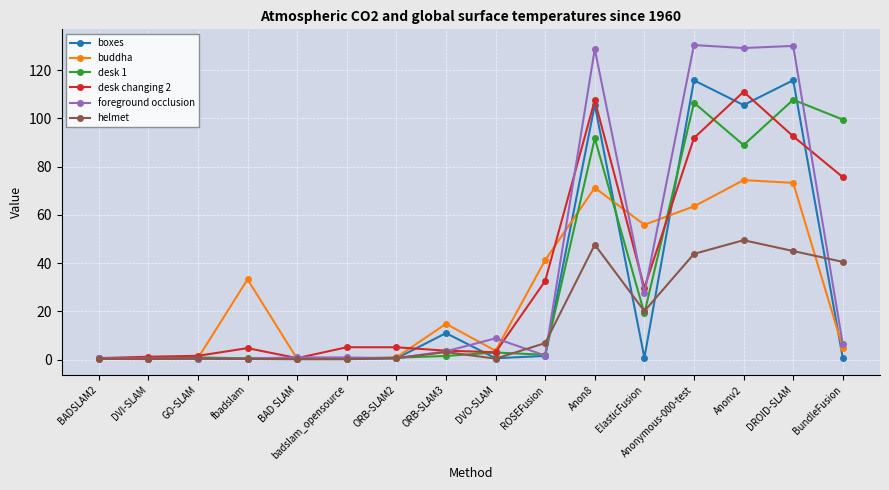

What is the value of the foreground occlusion point at the 5th from the left?

0.9